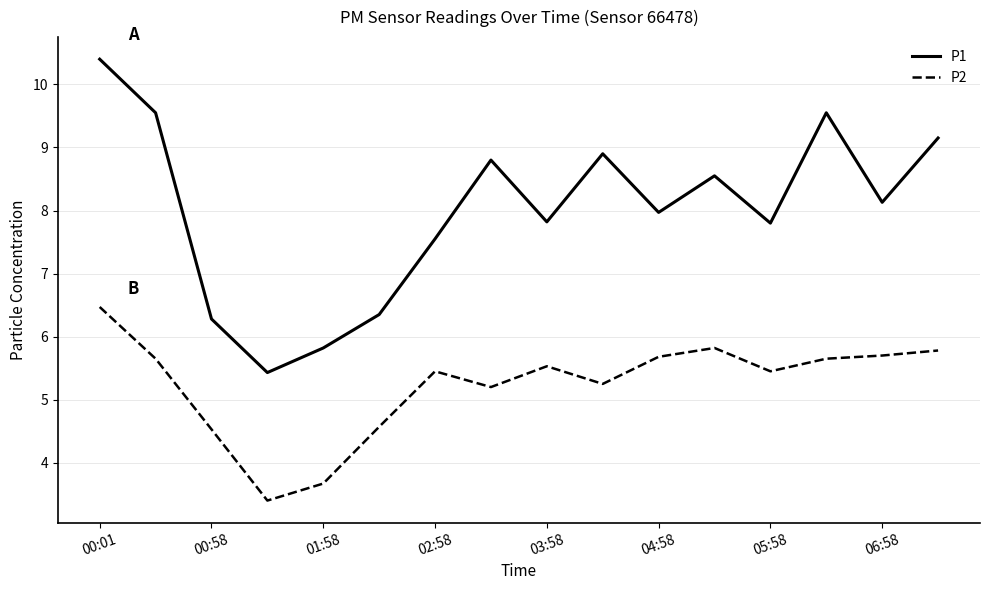

Rank the series by their maximum value, from highest to lowest.

P1, P2